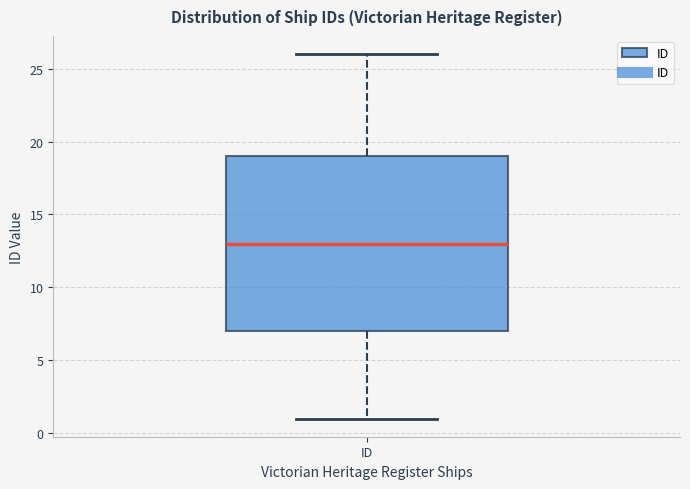

Transcribe this box plot: give where the median line is, the range the box spans, and where the two whiskers end, as read against the y-axis. The values are not printed on the chart, so give them approximately, as read against the axis.

median 13, box 7 to 19, whiskers 1 to 26